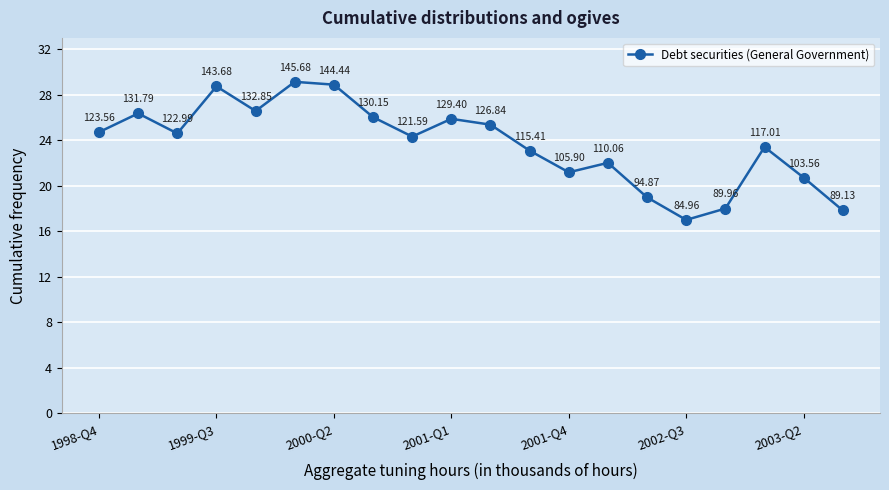

How many interior local peaks (higher than both neighbors) does the data have?

6